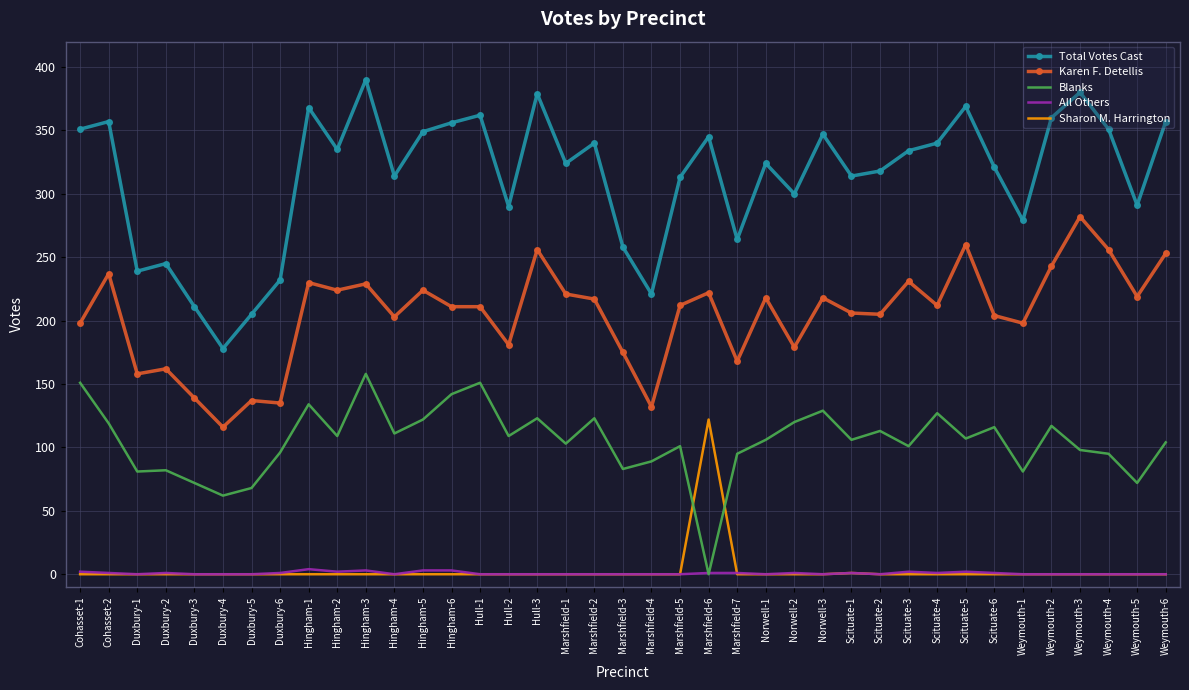

The value of Karen F. Detellis at Norwell-2 is 179. True or false?

True